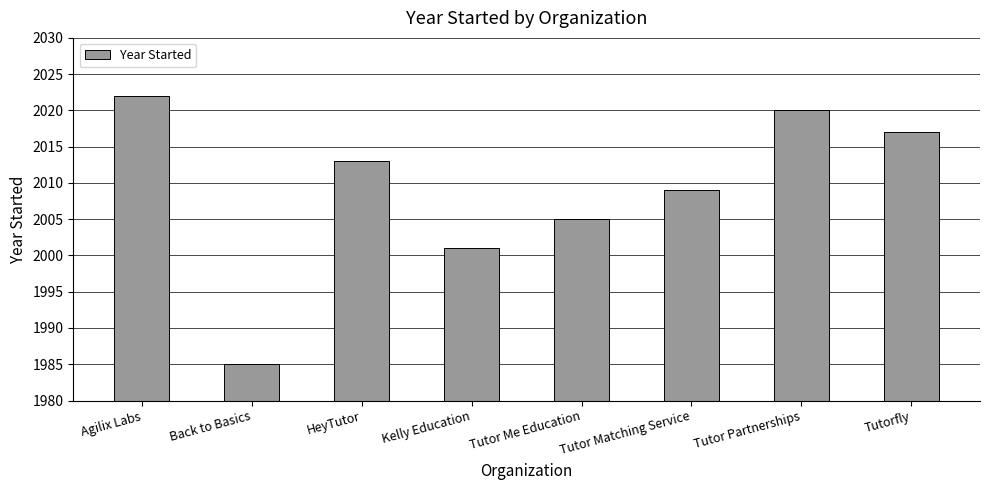

Read the value at Tutor Matching Service, to the nearest 10.

2010